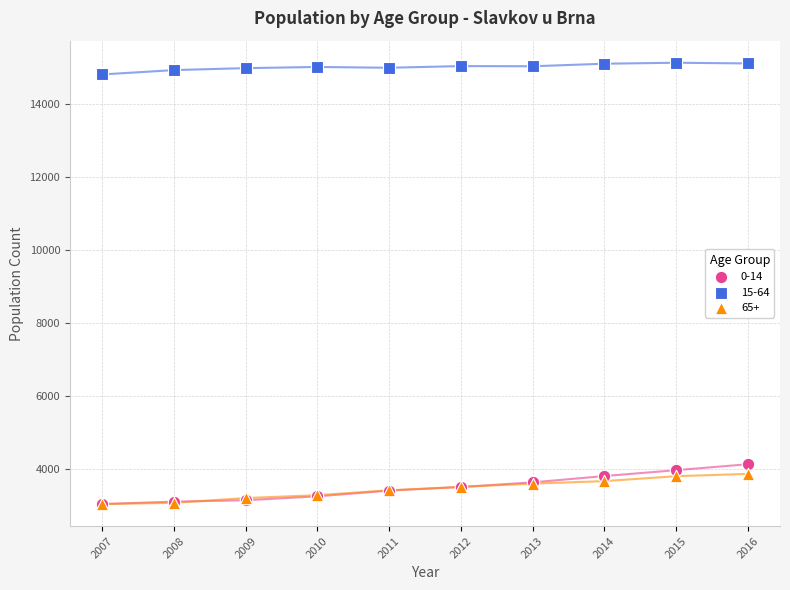

Which series has the largest Y range (max minus min)?

0-14